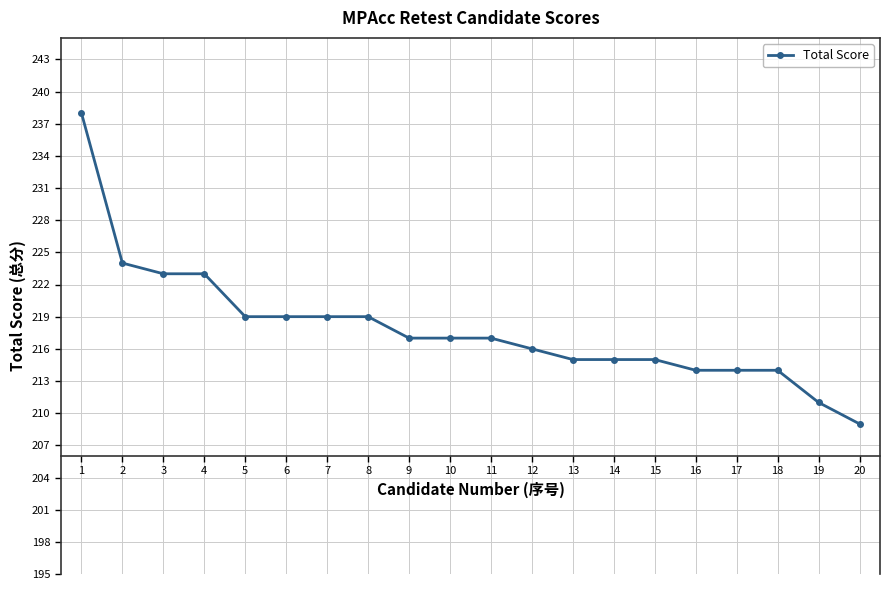

What value does the data have at 8?

219